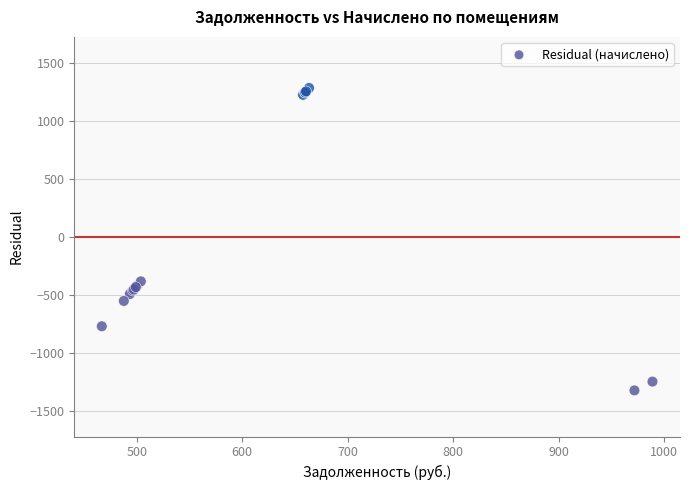

What Y value in the scatter plot is closest to -21?

-384.9